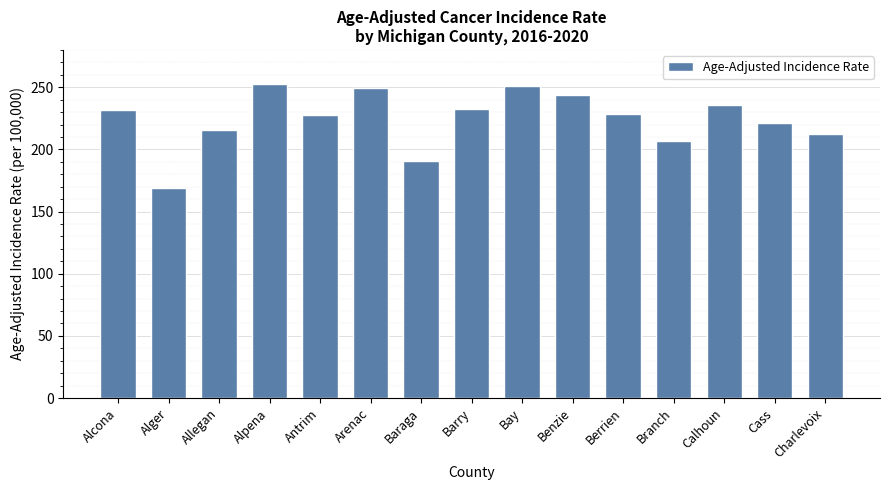

What is the difference between the maximum and minimum values?

83.8